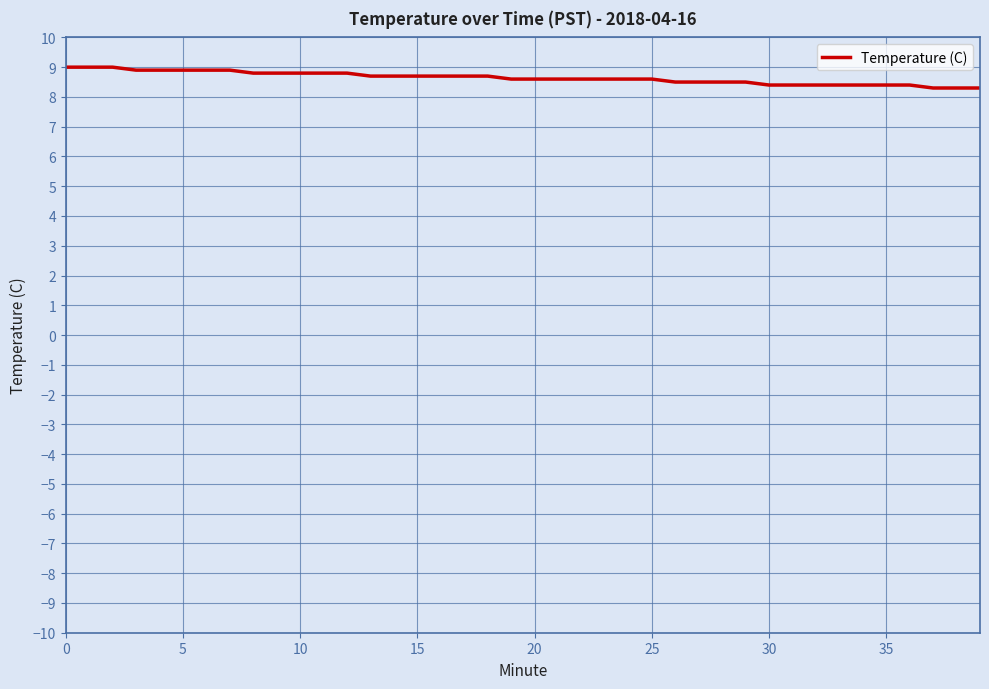

What is the smallest value displayed?

8.3